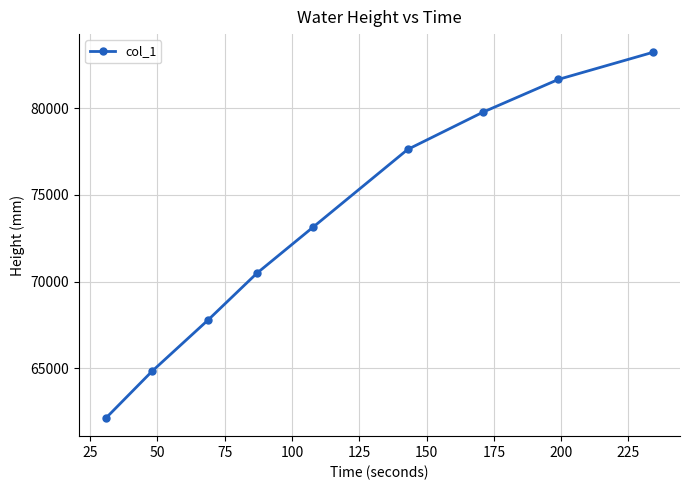

What is the value of the 1st point from the left?

62156